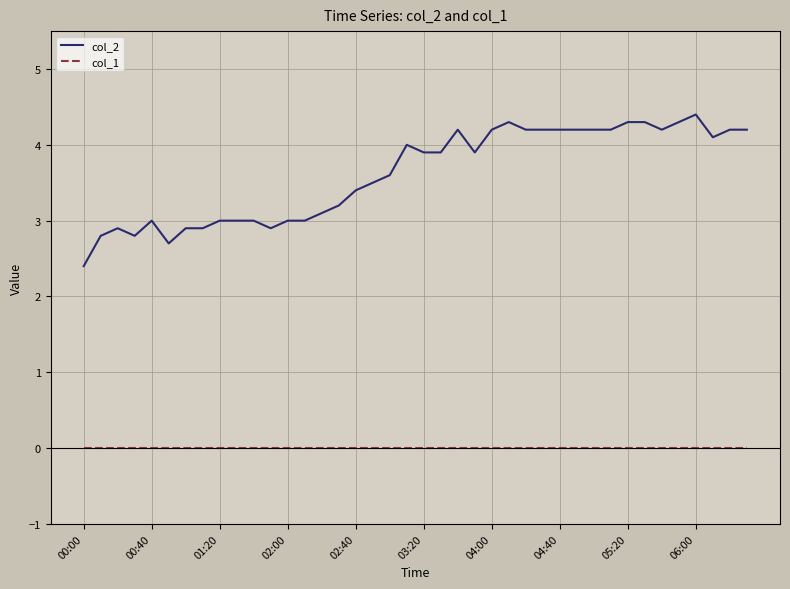

True or false: col_2 and col_1 cross at least once.

False